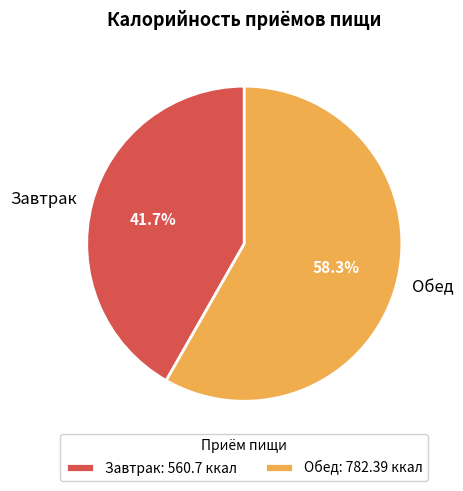

What is the majority slice?

Обед